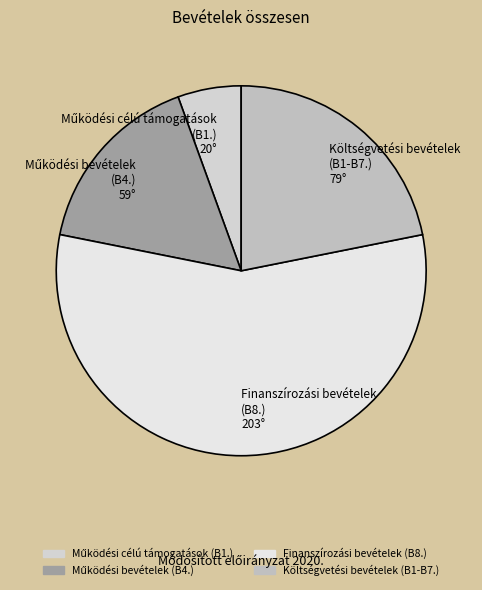

Does any single category account for the majority?

Yes